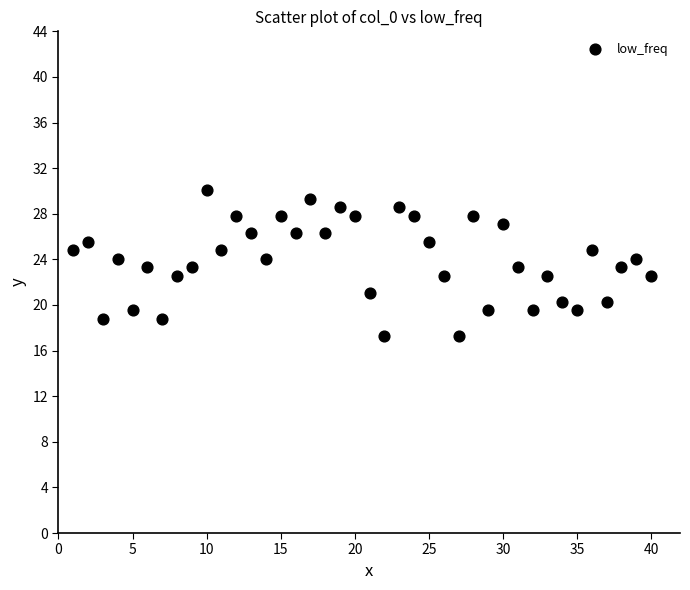

What is the range of Y values (max minus min)?

12.8